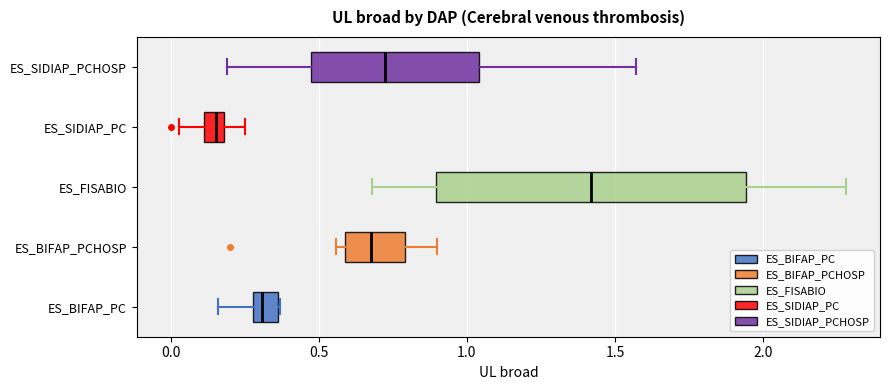

Where is the right edge of the box for ES_SIDIAP_PCHOSP on the x-axis? The values are not printed on the chart, so give them approximately, as read against the axis.

1.05